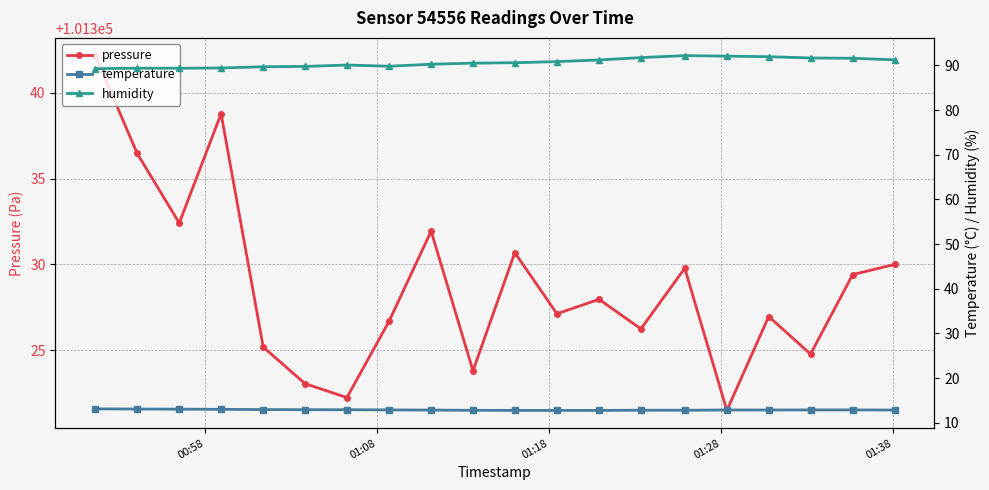

How many interior local valleys does the pressure series have?

7